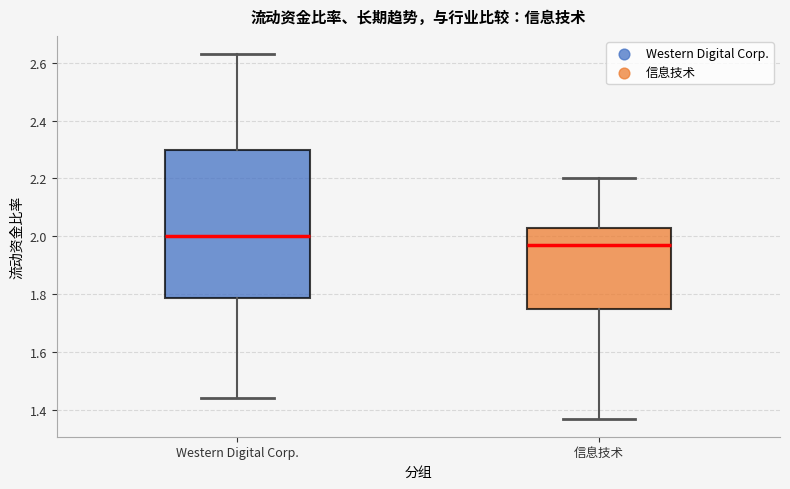

Where does the upper whisker of the box for 信息技术 end on the y-axis? The values are not printed on the chart, so give them approximately, as read against the axis.

2.20